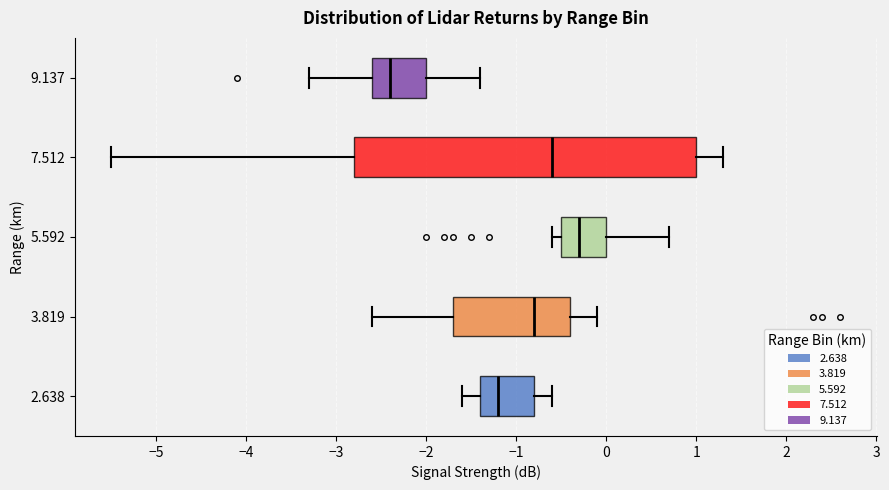

Where is the left edge of the box at y = 3.819 on the x-axis? The values are not printed on the chart, so give them approximately, as read against the axis.

-1.7